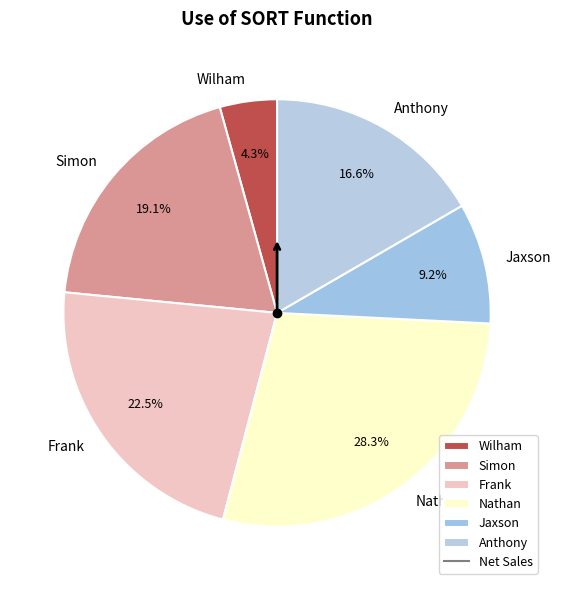

What percentage is the Anthony slice, to the nearest percent?

17%